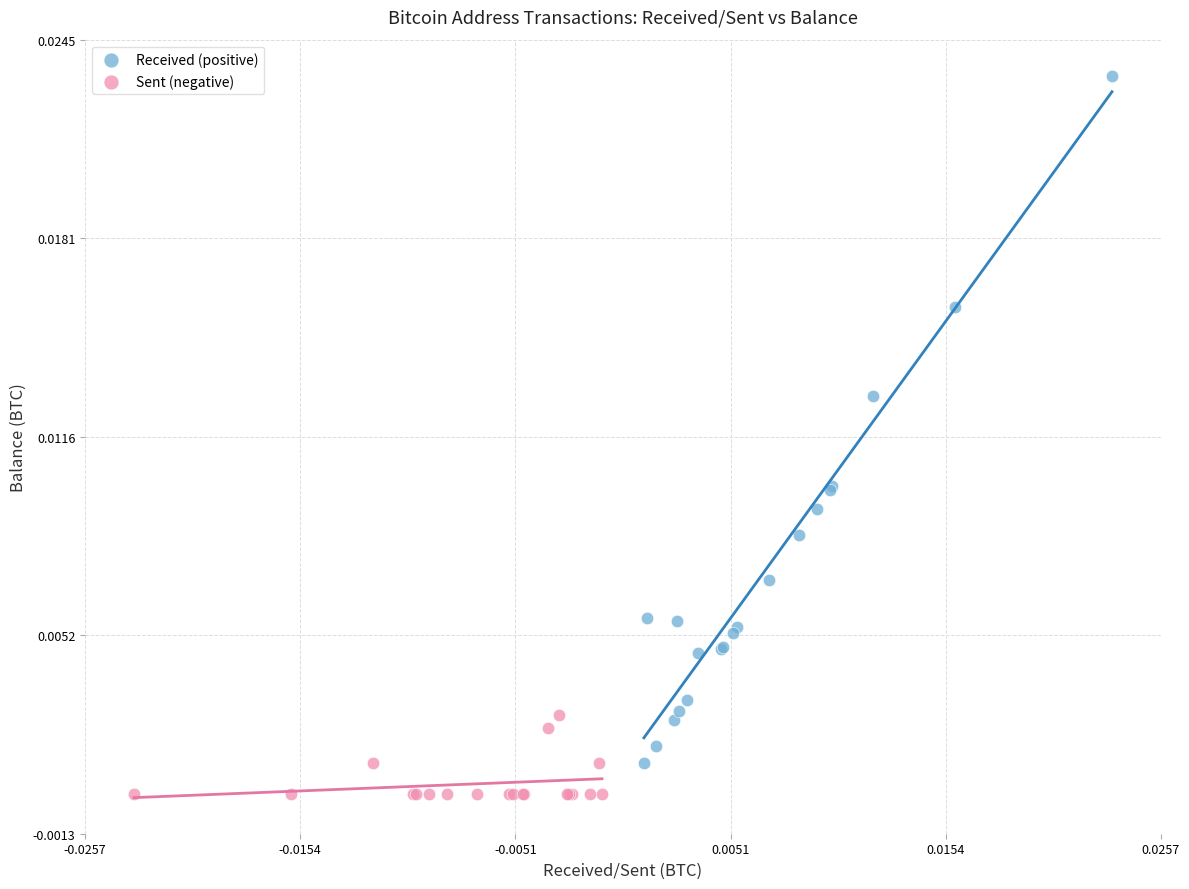

Which series has the largest Y range (max minus min)?

Received (positive)